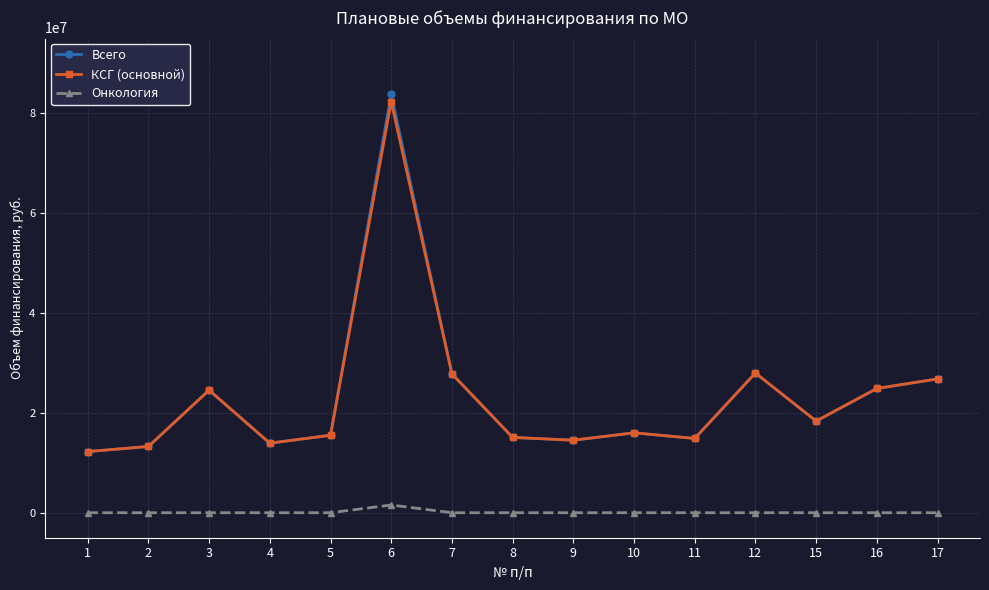

Which series has the largest range (max minus min)?

Всего